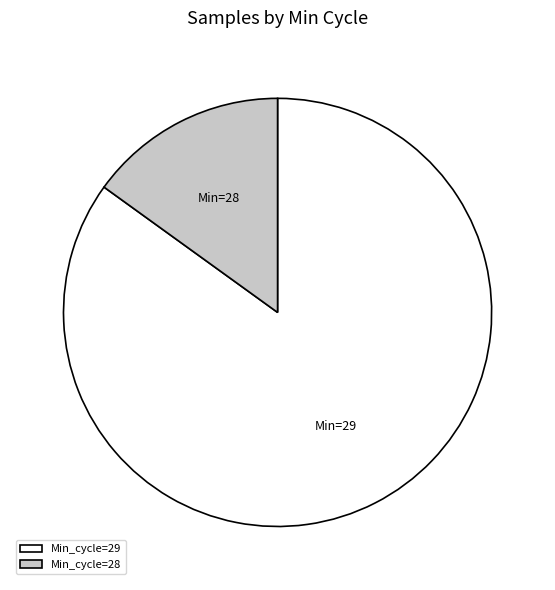

Do Min_cycle=28 and Min_cycle=29 together represent more than half of the pie?

Yes